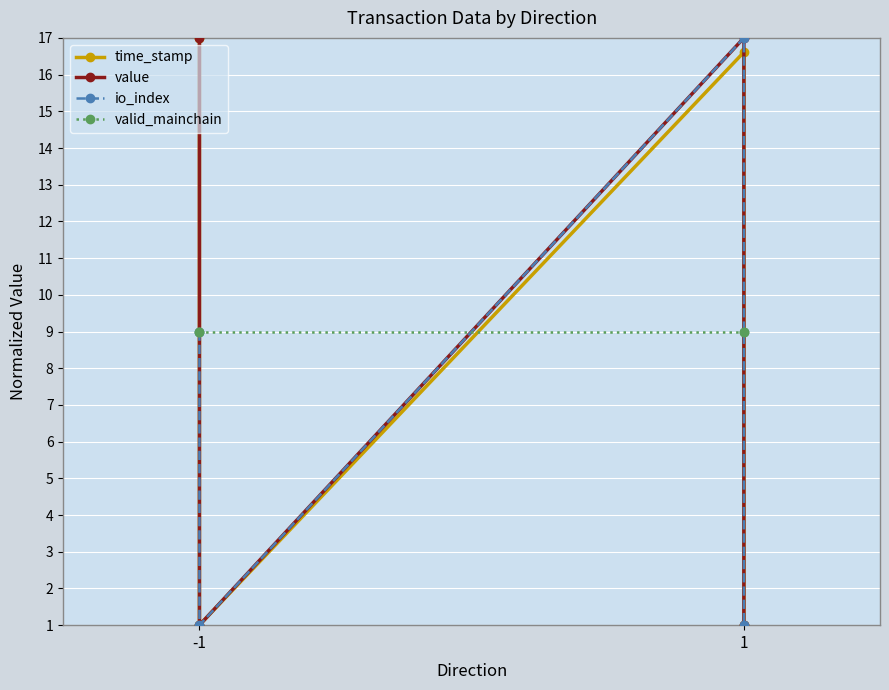

True or false: value has a value of 1.0 at 1.

True